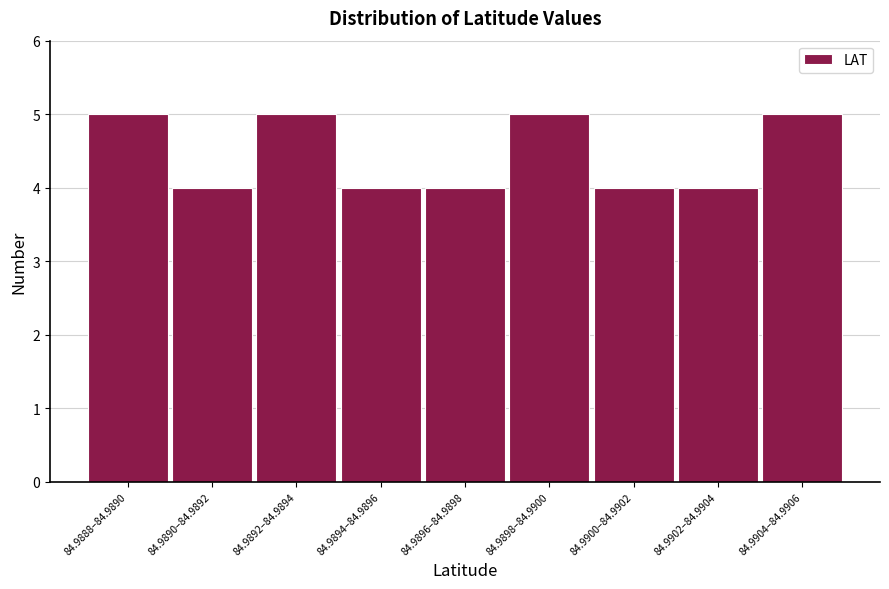

Reading right to left, transcribe all the data shown in this chart.

84.9904–84.9906=5	84.9902–84.9904=4	84.9900–84.9902=4	84.9898–84.9900=5	84.9896–84.9898=4	84.9894–84.9896=4	84.9892–84.9894=5	84.9890–84.9892=4	84.9888–84.9890=5